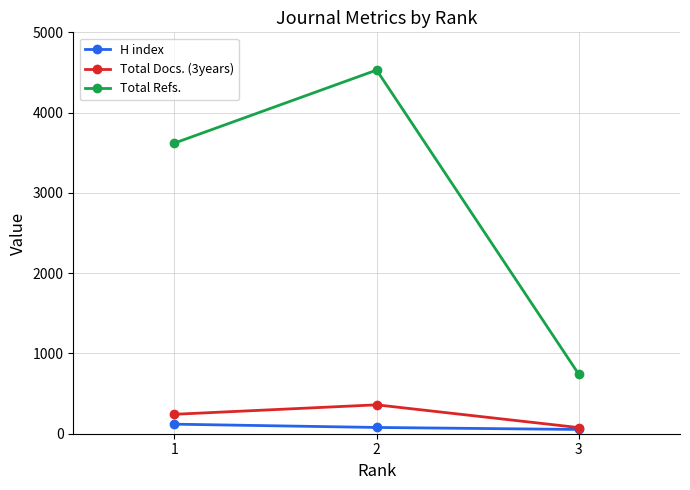

Which label corresponds to the smallest value in the chart?

3